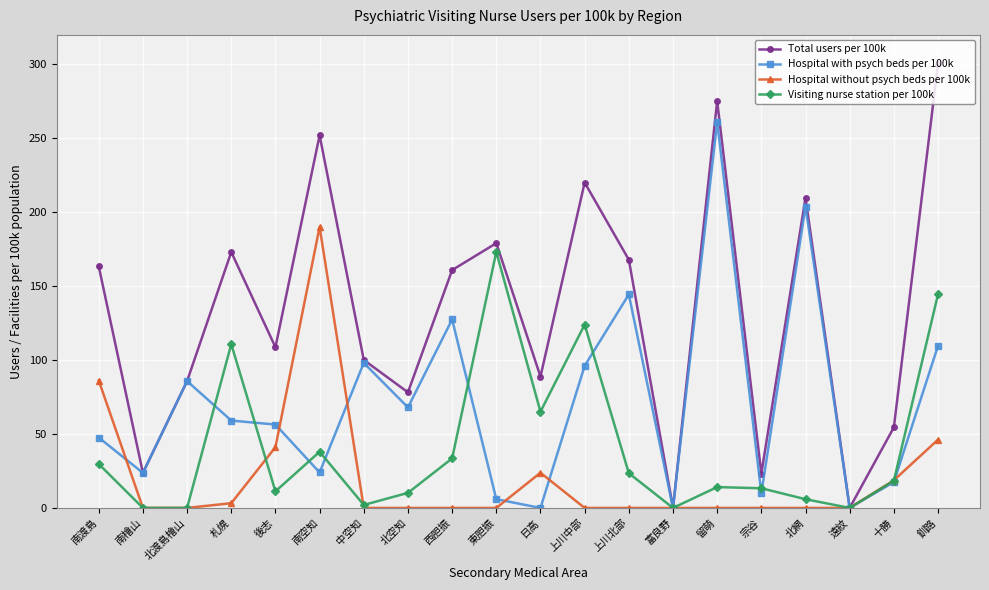

Rank the series by their average value, from lowest to highest.

Hospital without psych beds per 100k, Visiting nurse station per 100k, Hospital with psych beds per 100k, Total users per 100k